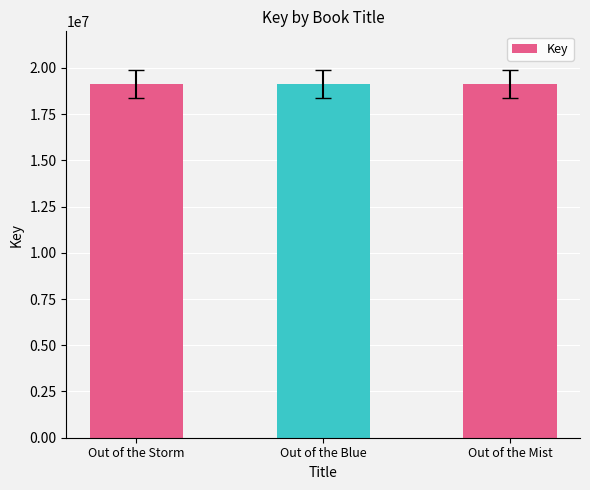

How many bars are there in total?

3